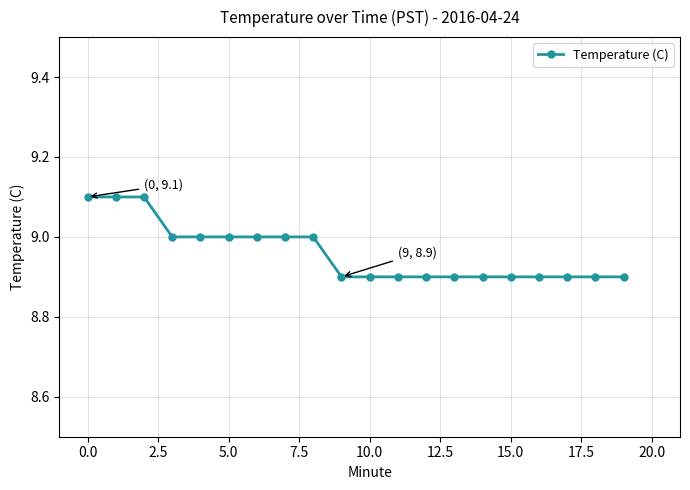

Is this an area chart (filled region under the line)?

No